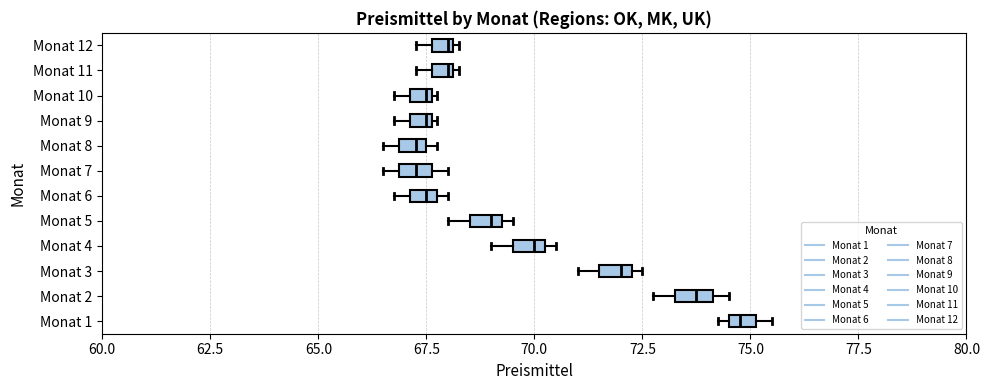

Where does the median line of the box for Monat 3 sit on the x-axis? The values are not printed on the chart, so give them approximately, as read against the axis.

72.0